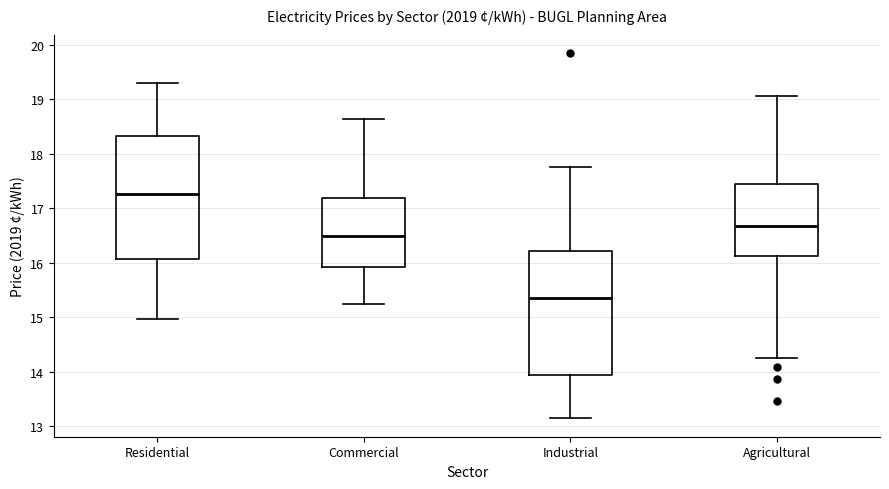

Which box has the highest median line?

Residential